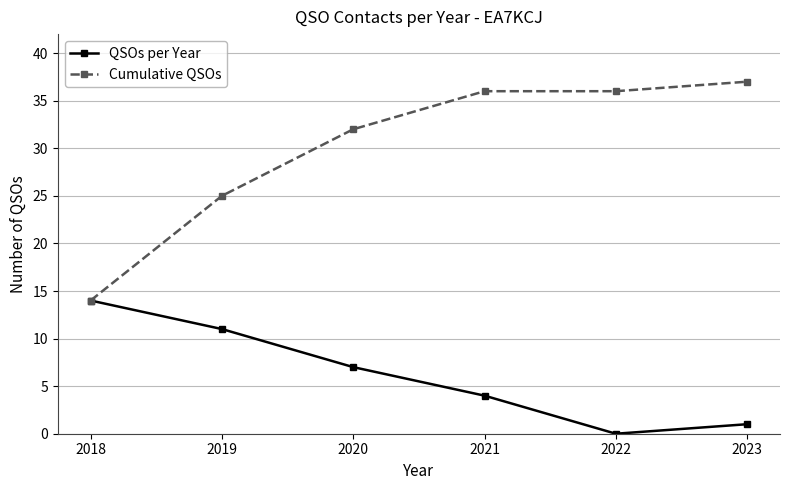

Is it true that QSOs per Year equals -5 at 2022?

False